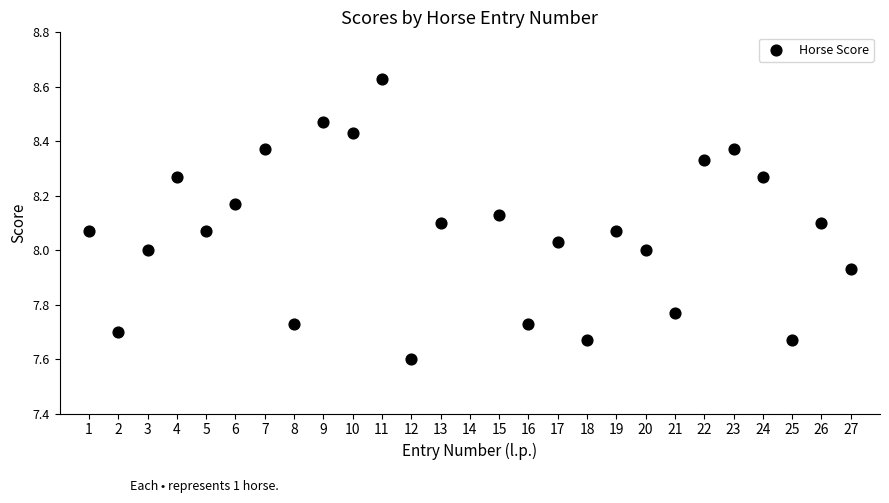

What is the range of Y values (max minus min)?

1.0